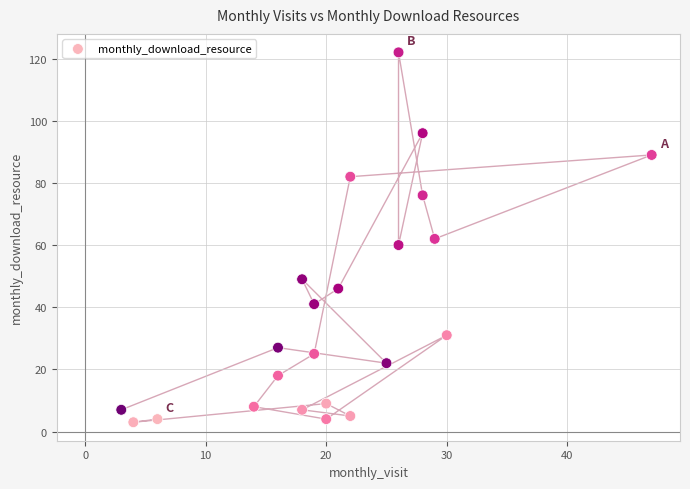

What is the range of X values (max minus min)?

44